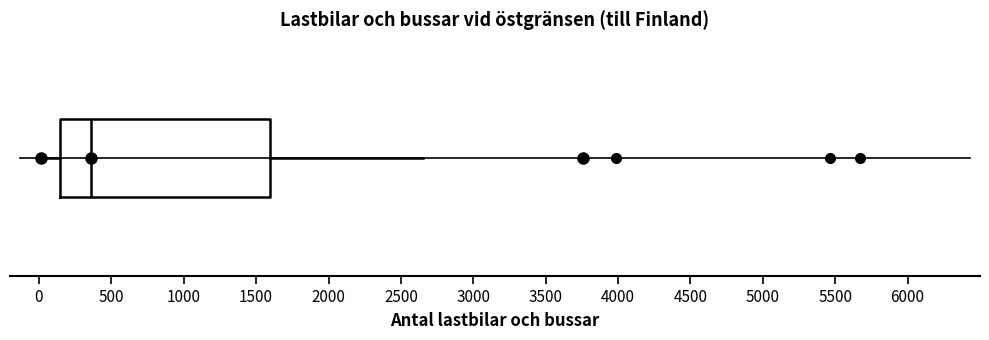

Read this box plot against the x-axis: the position of the median line, the range covered by the box, and the ends of both whiskers. The values are not printed on the chart, so give them approximately, as read against the axis.

median 350, box 150 to 1600, whiskers 0 to 2650